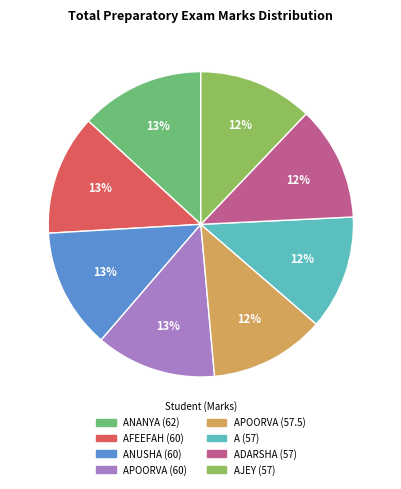

To the nearest percent, what is the difference between the largest and smallest slice percentages?

1%